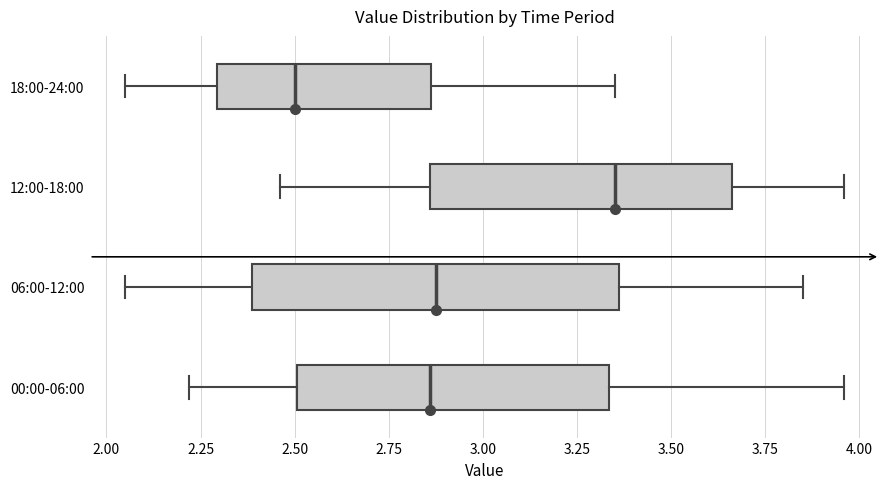

Reading bottom to top, read every box against the x-axis: the position of its median line, the range the box covers, and the ends of its whiskers. The values are not printed on the chart, so give them approximately, as read against the axis.

00:00-06:00: median 2.85, box 2.50 to 3.35, whiskers 2.20 to 3.95
06:00-12:00: median 2.90, box 2.40 to 3.35, whiskers 2.05 to 3.85
12:00-18:00: median 3.35, box 2.85 to 3.65, whiskers 2.45 to 3.95
18:00-24:00: median 2.50, box 2.30 to 2.85, whiskers 2.05 to 3.35